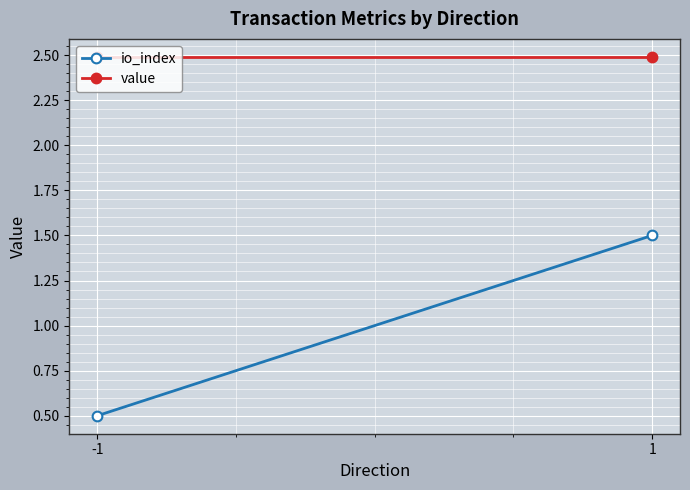

Rank the series by their maximum value, from lowest to highest.

io_index, value